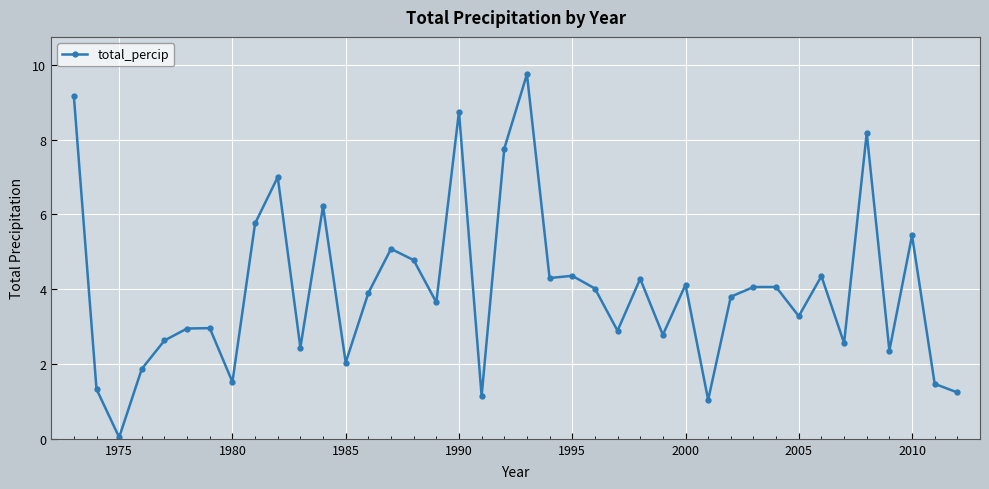

What is the maximum value shown in the chart?

9.8